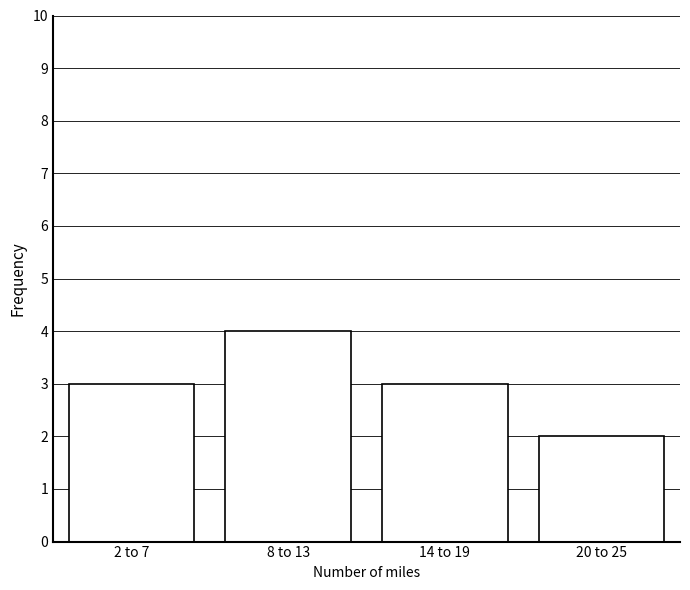

Reading left to right, list all the values displayed in this chart.

2 to 7=3	8 to 13=4	14 to 19=3	20 to 25=2